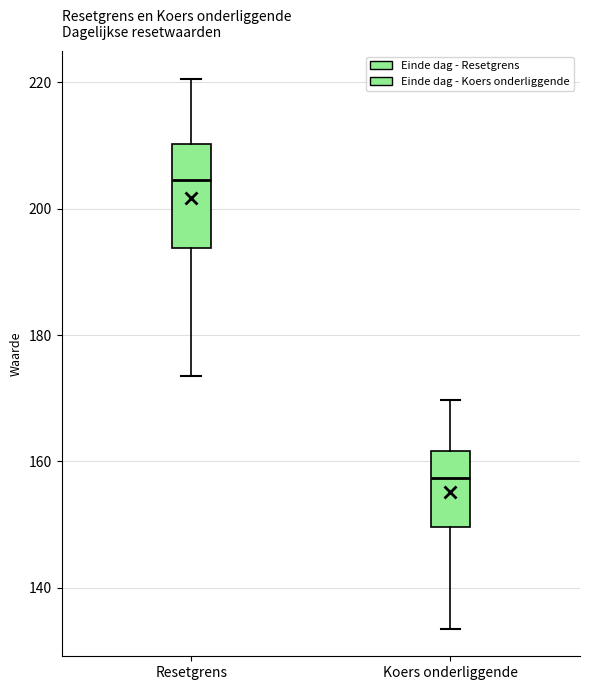

Where does the upper whisker of the box for Koers onderliggende end on the y-axis? The values are not printed on the chart, so give them approximately, as read against the axis.

170